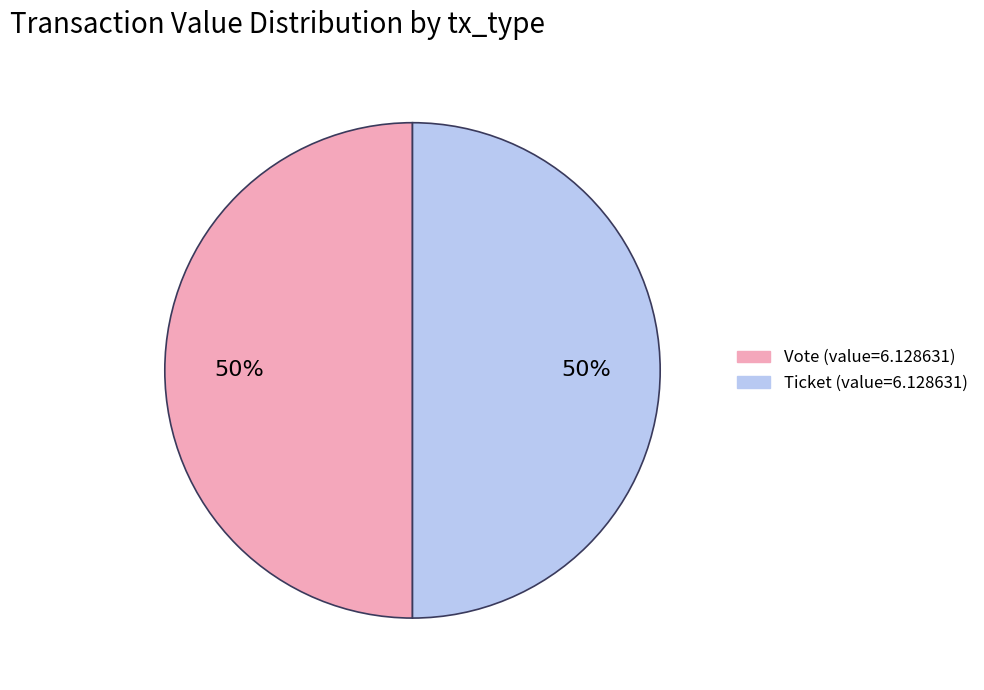

How many segments does this pie chart have?

2